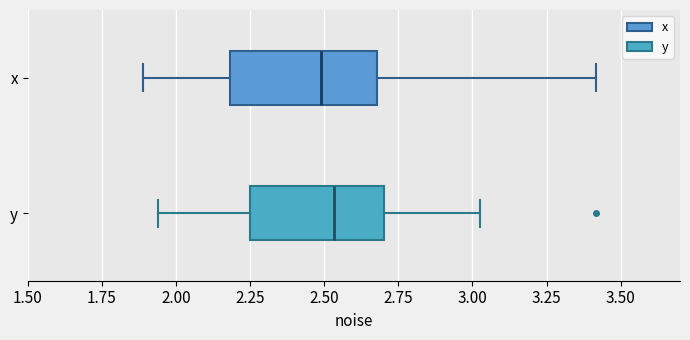

Reading bottom to top, read every box against the x-axis: the position of its median line, the range the box covers, and the ends of its whiskers. The values are not printed on the chart, so give them approximately, as read against the axis.

y: median 2.55, box 2.25 to 2.70, whiskers 1.95 to 3.00
x: median 2.50, box 2.20 to 2.70, whiskers 1.90 to 3.40